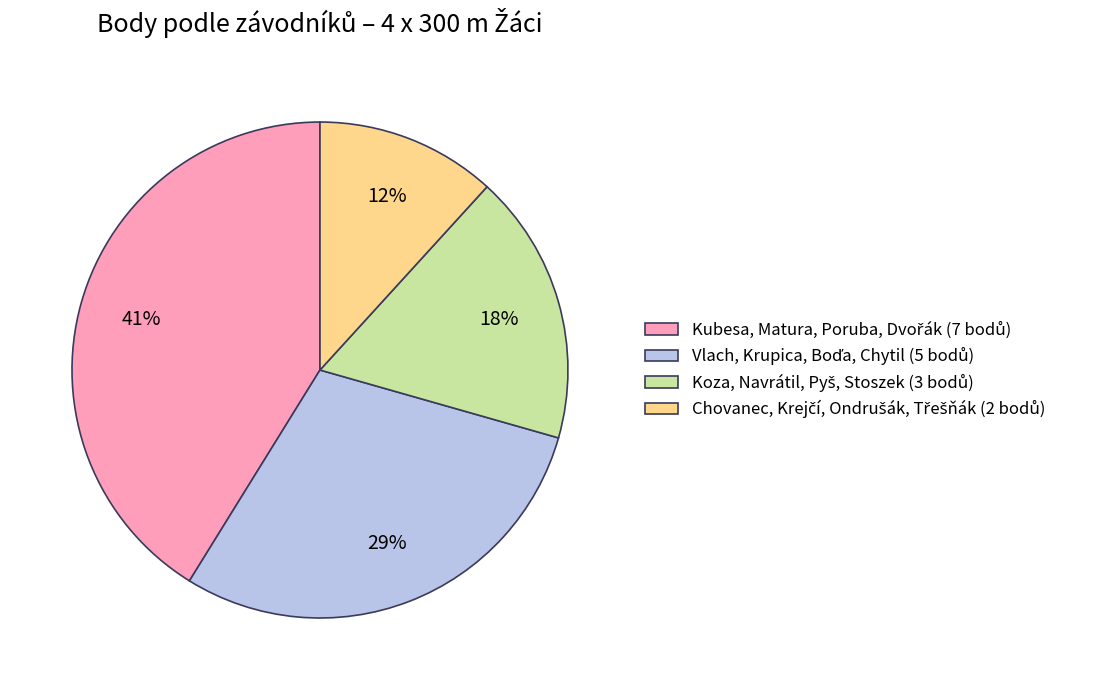

To the nearest percent, what is the difference between the largest and smallest slice percentages?

29%